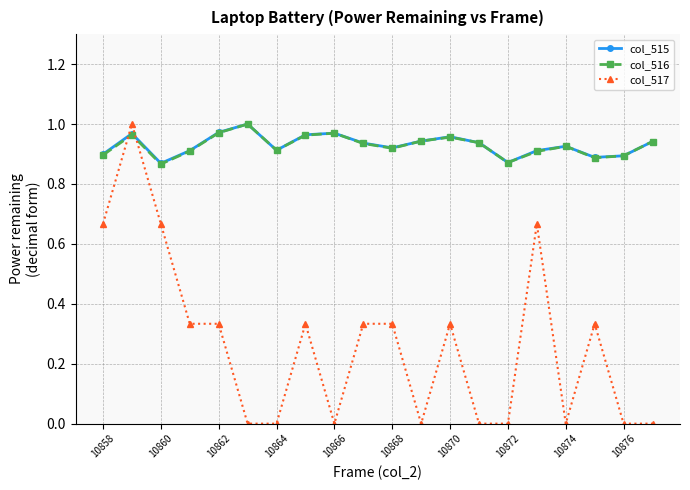

Which series has the largest range (max minus min)?

col_517